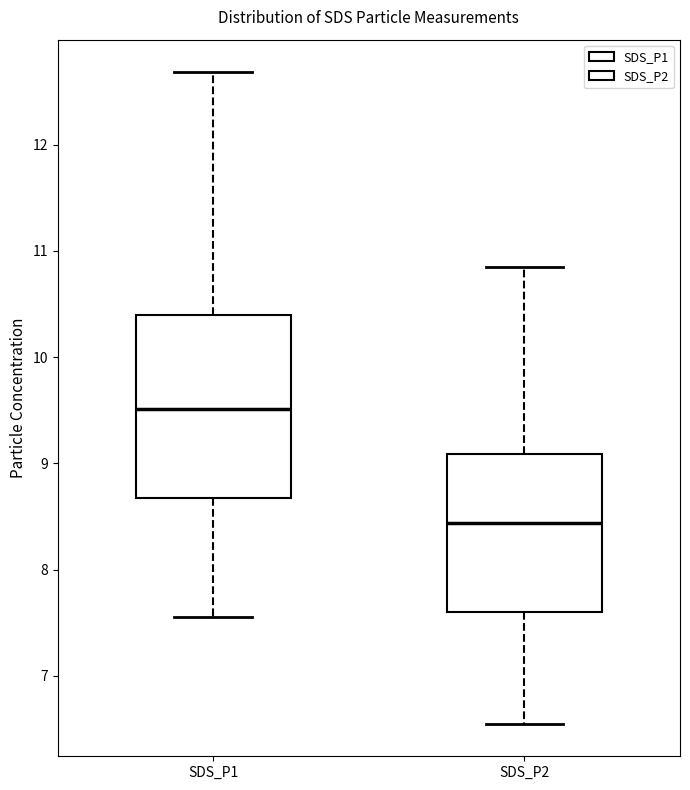

Reading left to right, transcribe this box plot: for each box, give where its median line is, the range the box spans, and where its two whiskers end, as read against the y-axis. The values are not printed on the chart, so give them approximately, as read against the axis.

SDS_P1: median 9.5, box 8.7 to 10.4, whiskers 7.6 to 12.7
SDS_P2: median 8.4, box 7.6 to 9.1, whiskers 6.6 to 10.9